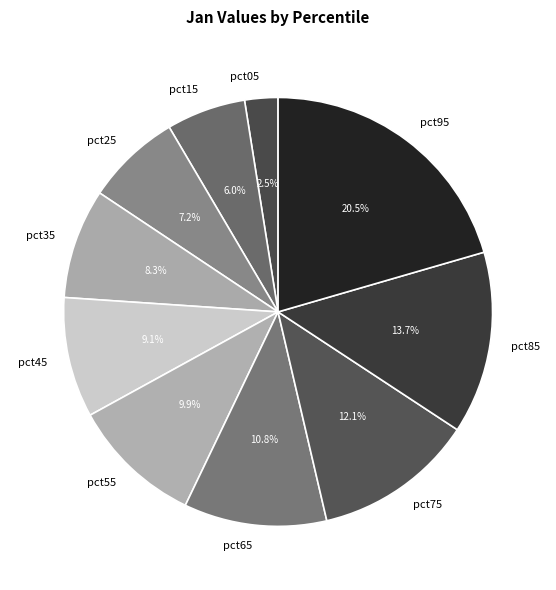

Does pct15 represent more than half of the total?

No